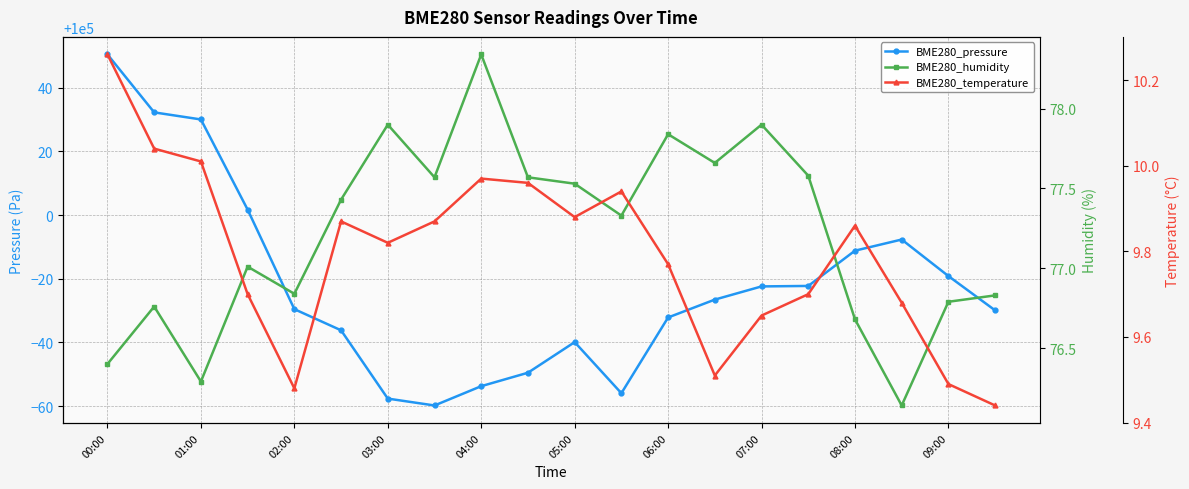

At which category is the sum across all series the highest?

00:00